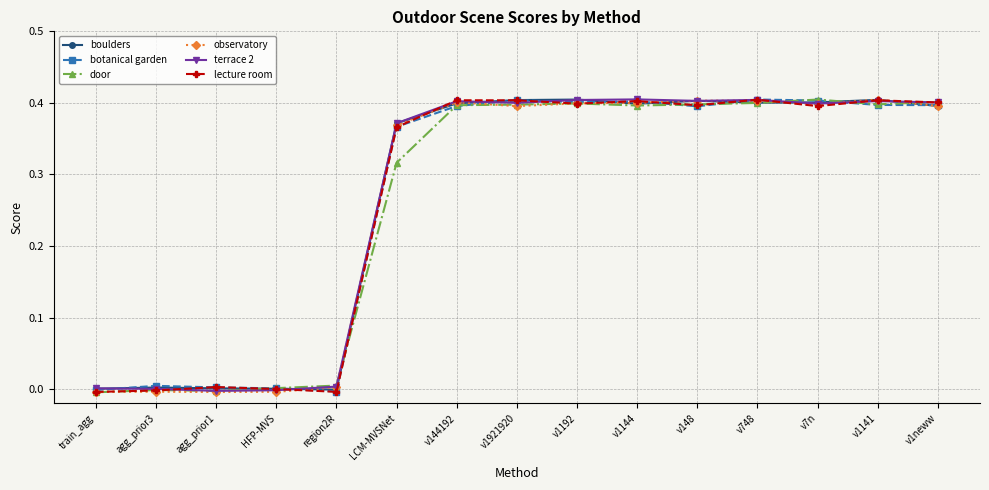

Rank the series by their maximum value, from lowest to highest.

lecture room, boulders, observatory, door, botanical garden, terrace 2